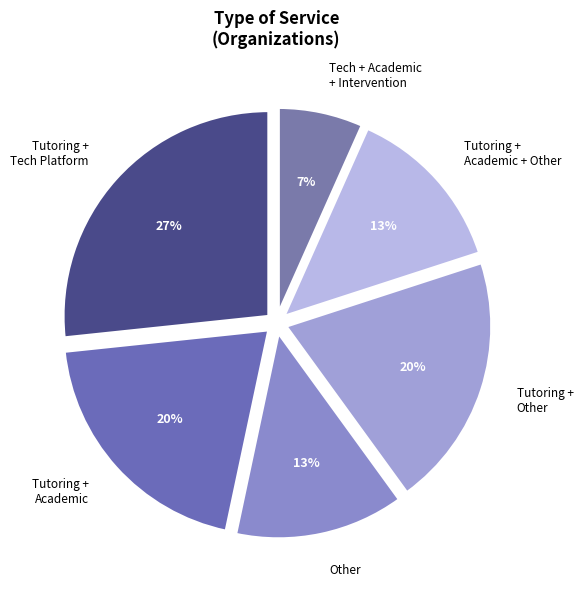

Is there any slice that represents more than half of the pie?

No